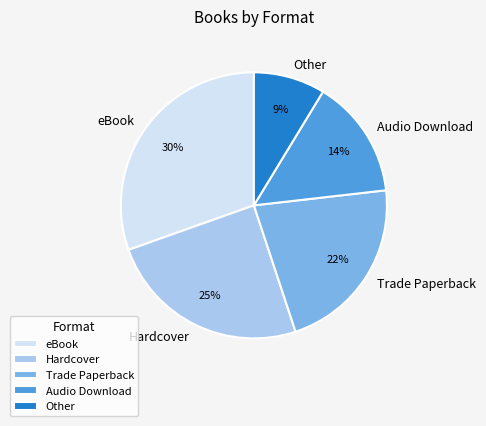

To the nearest percent, what is the average slice percentage?

20%